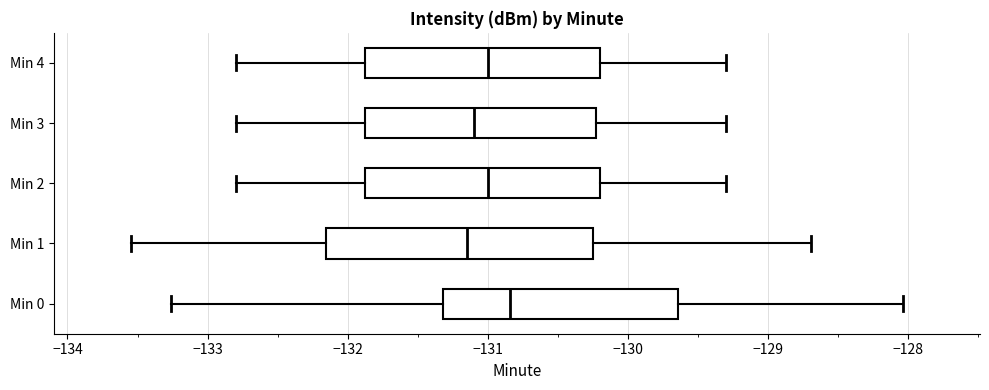

Where is the left edge of the box for Min 1 on the x-axis? The values are not printed on the chart, so give them approximately, as read against the axis.

-132.2